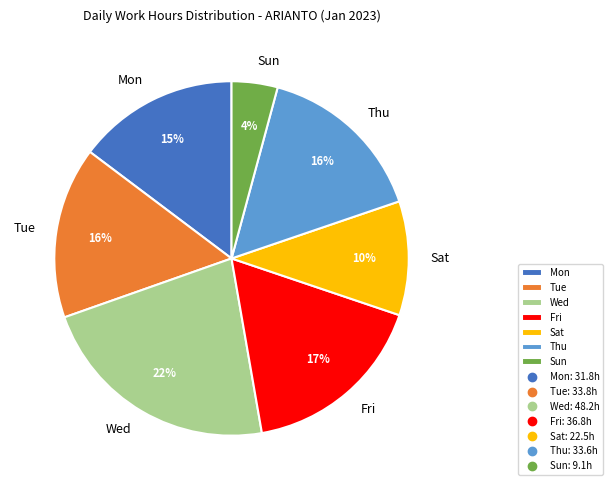

What is the largest slice in the pie chart?

Wed